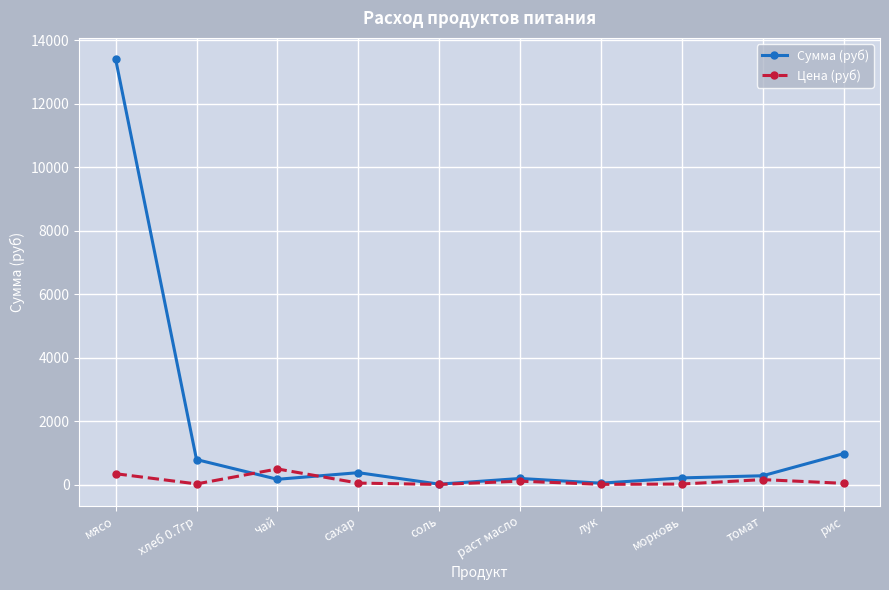

Where do Цена (руб) and Сумма (руб) first cross each other?

хлеб 0.7гр and чай